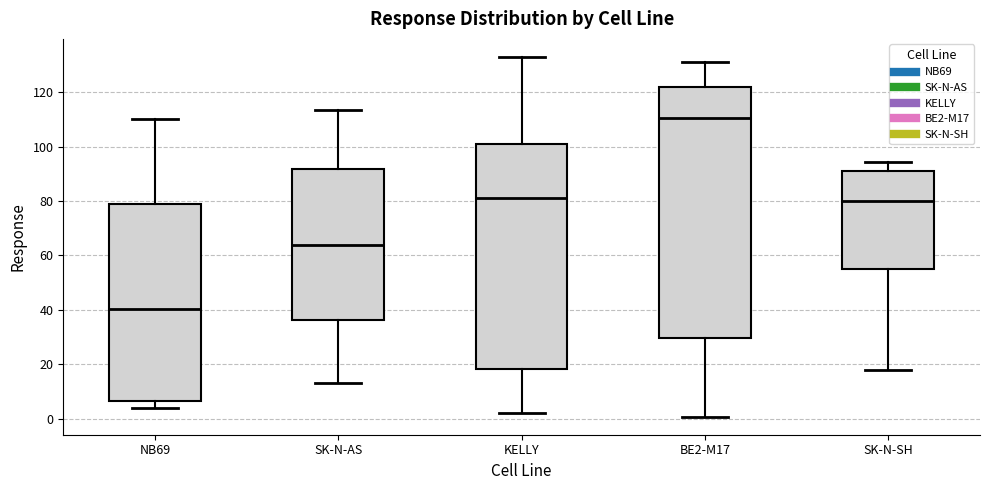

Which box is the tallest, from its lower edge to its upper edge?

BE2-M17